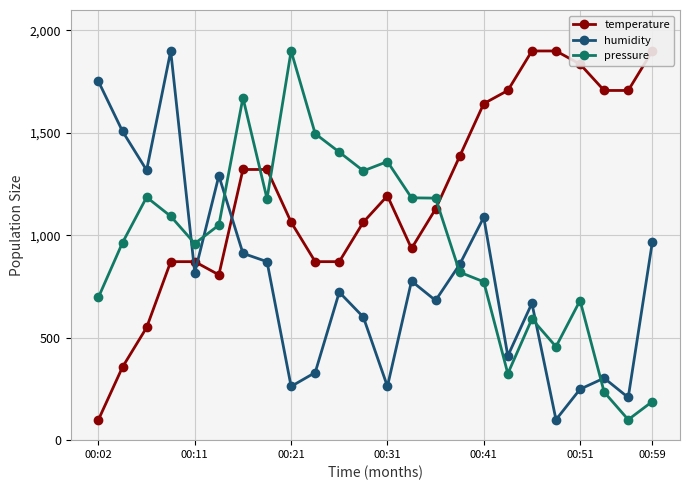

What is the approximate value of pressure at 00:11?

959.9